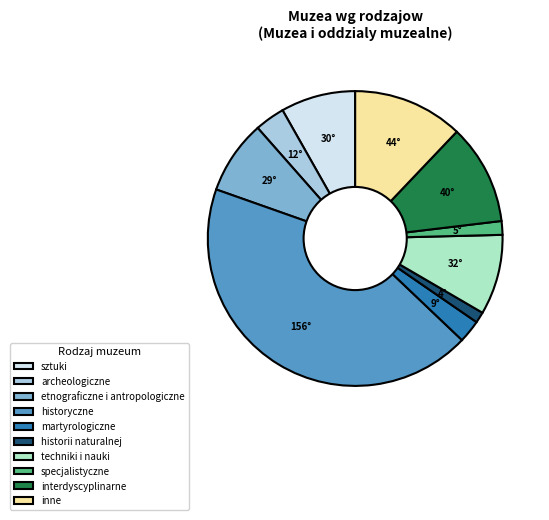

The sztuki slice represents 1% of the pie. True or false?

False